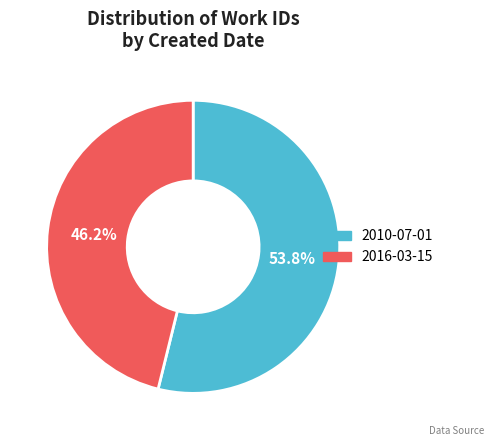

To the nearest percent, what is the average slice percentage?

50%